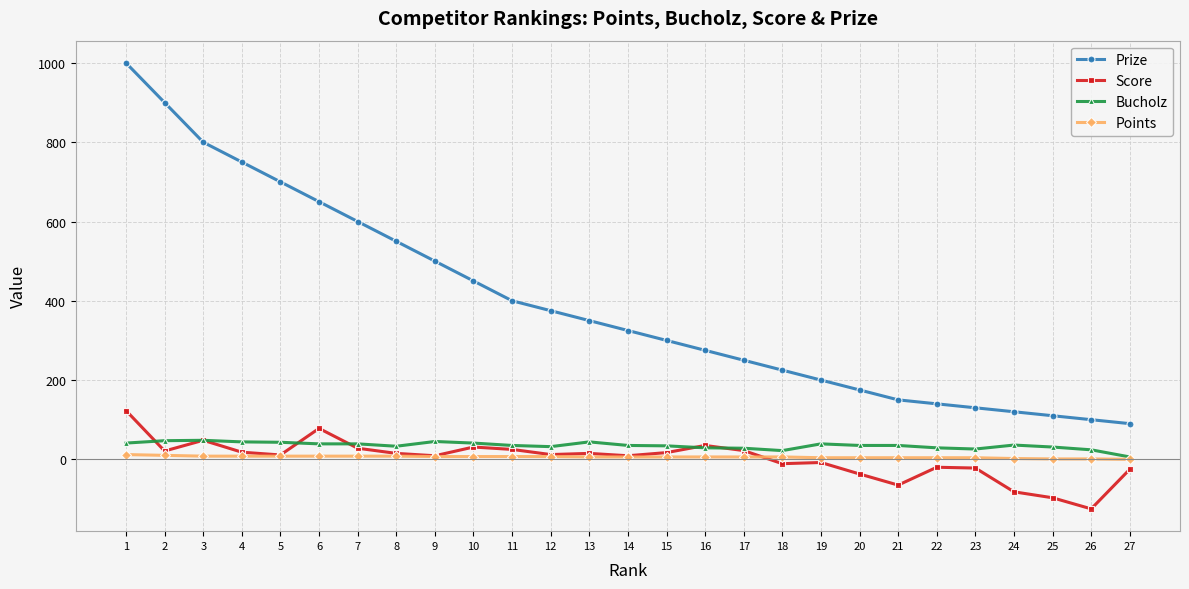

Which series has the largest range (max minus min)?

Prize